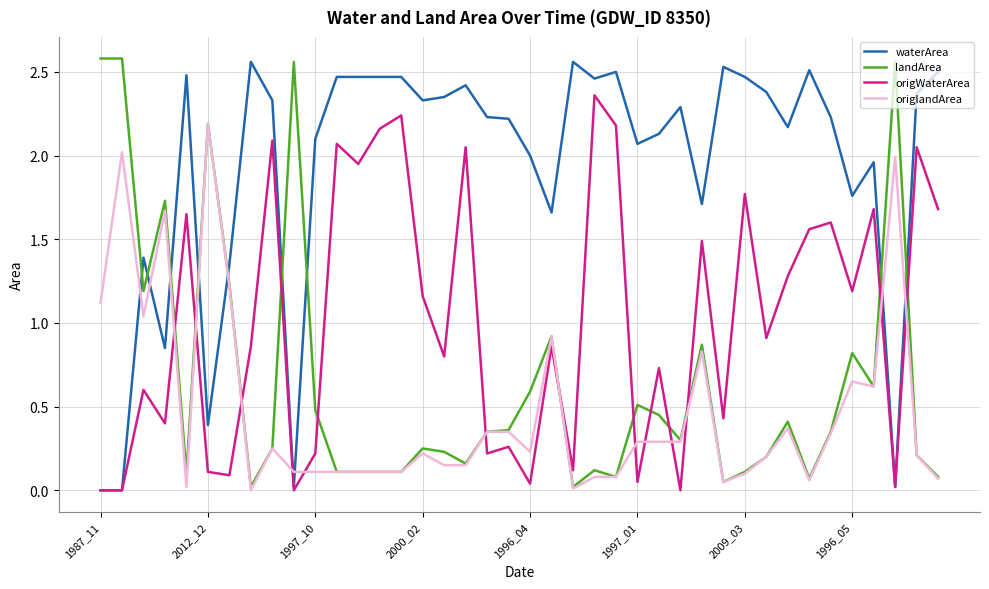

How many intersections are there between origWaterArea and origlandArea?

13